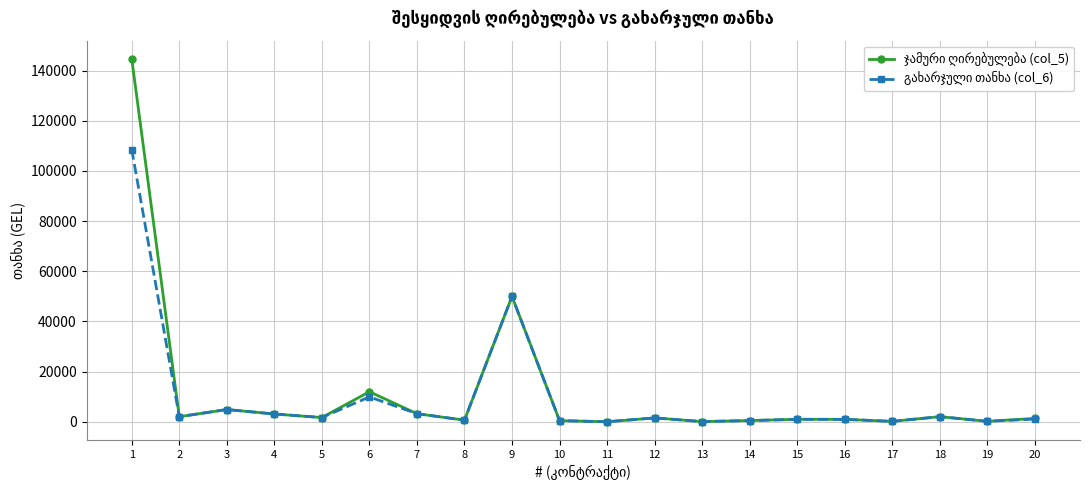

The value of გახარჯული თანხა (col_6) at 4 is 3120.0. True or false?

True